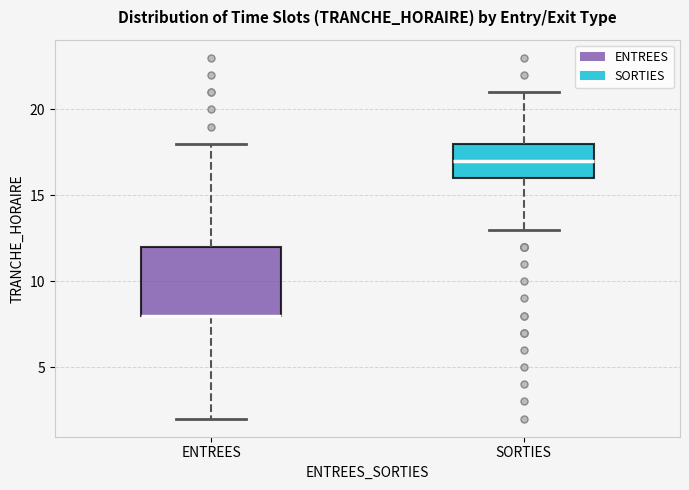

Where is the lower edge of the box for ENTREES on the y-axis? The values are not printed on the chart, so give them approximately, as read against the axis.

8